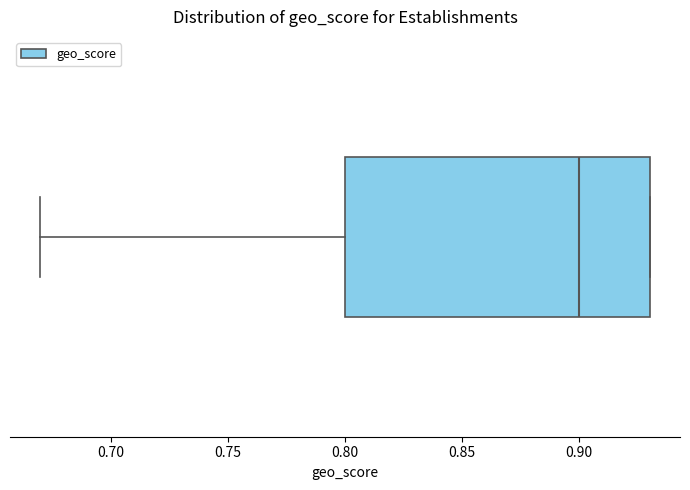

Read this box plot against the x-axis: the position of the median line, the range covered by the box, and the ends of both whiskers. The values are not printed on the chart, so give them approximately, as read against the axis.

median 0.90, box 0.80 to 0.93, whiskers 0.67 to 0.93